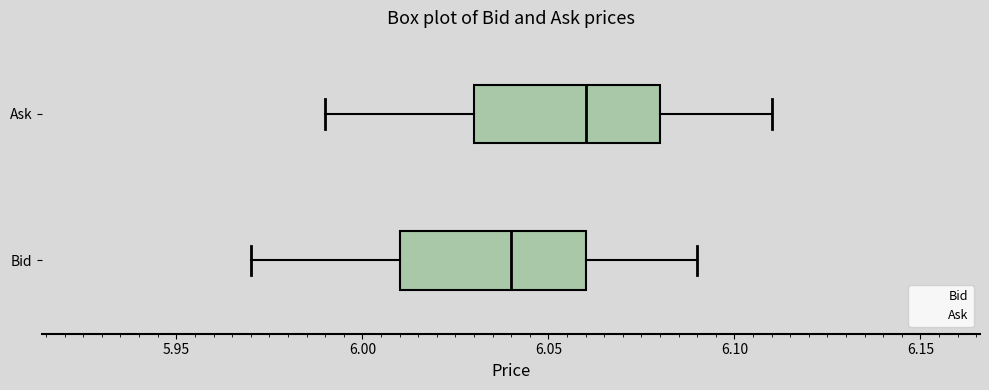

Which box has the furthest to the right median line?

Ask